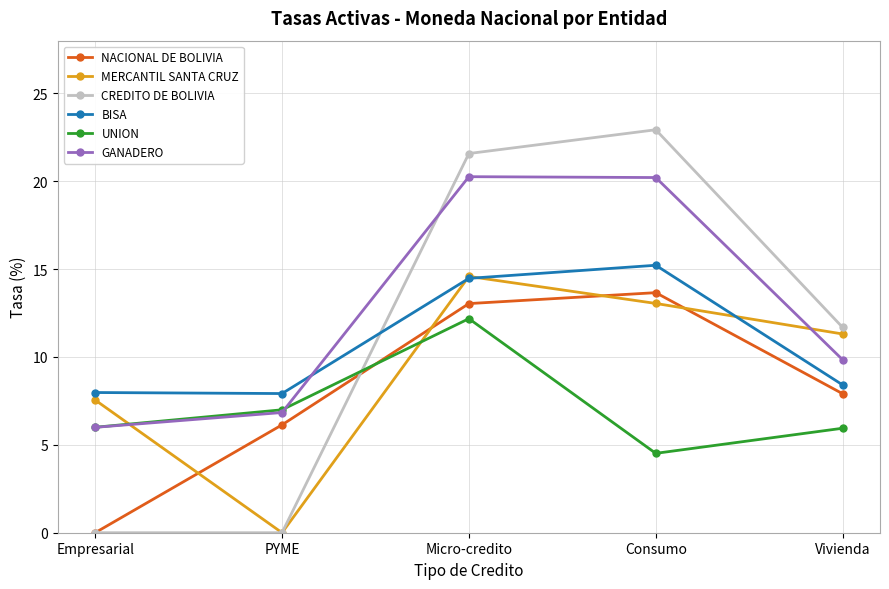

What is the average value of the UNION series?

7.1